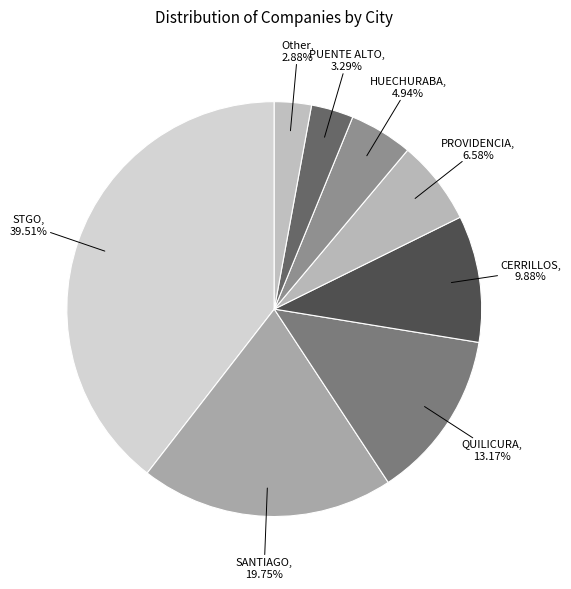

How many slices are in this pie chart?

8